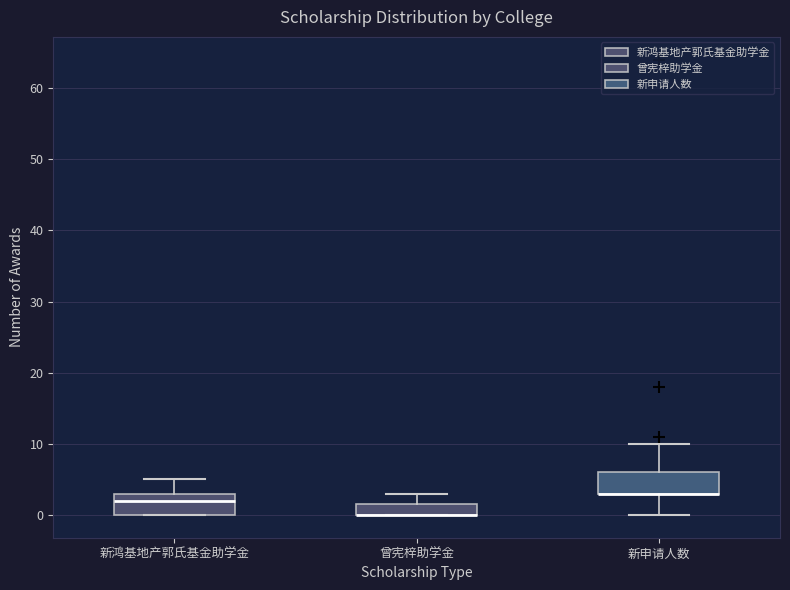

Where is the lower edge of the box for 曾宪梓助学金 on the y-axis? The values are not printed on the chart, so give them approximately, as read against the axis.

0